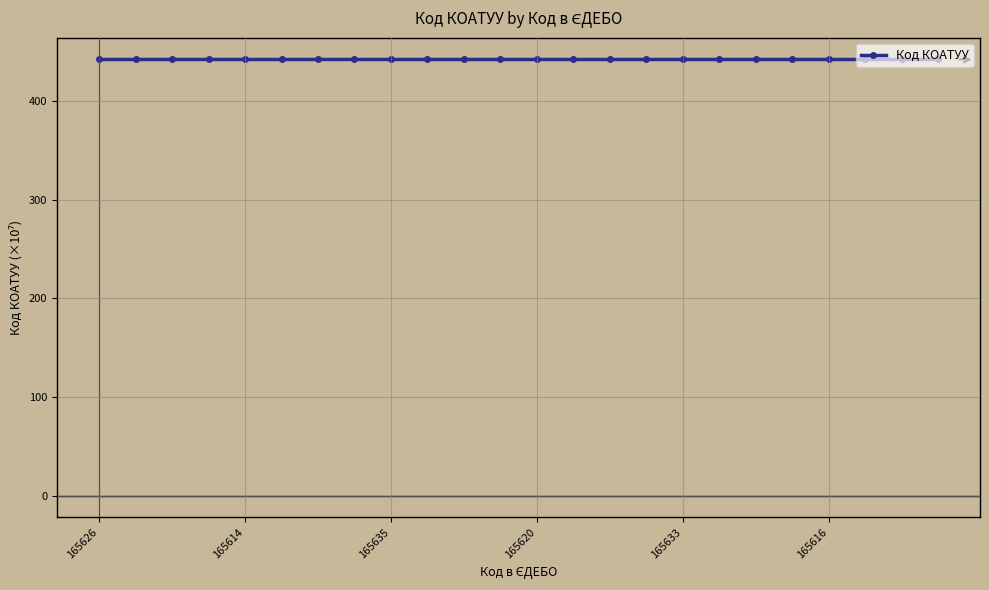

What is the value of the 11th point from the left?

442.2